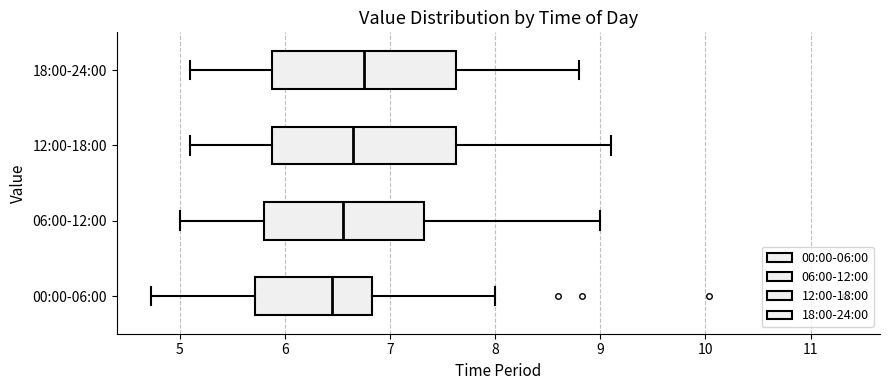

Reading bottom to top, read every box against the x-axis: the position of its median line, the range the box covers, and the ends of its whiskers. The values are not printed on the chart, so give them approximately, as read against the axis.

00:00-06:00: median 6.5, box 5.7 to 6.8, whiskers 4.7 to 8.0
06:00-12:00: median 6.6, box 5.8 to 7.3, whiskers 5.0 to 9.0
12:00-18:00: median 6.7, box 5.9 to 7.6, whiskers 5.1 to 9.1
18:00-24:00: median 6.8, box 5.9 to 7.6, whiskers 5.1 to 8.8